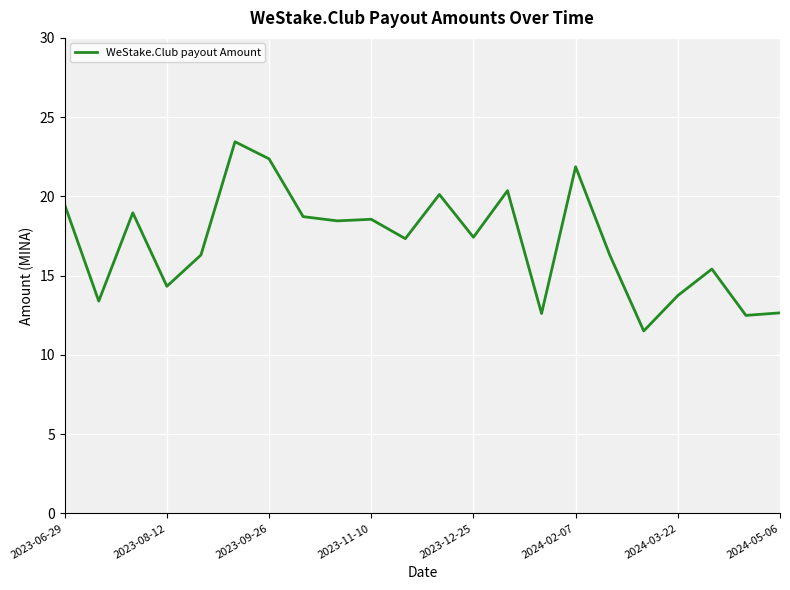

What is the difference between the maximum and minimum values?

11.9